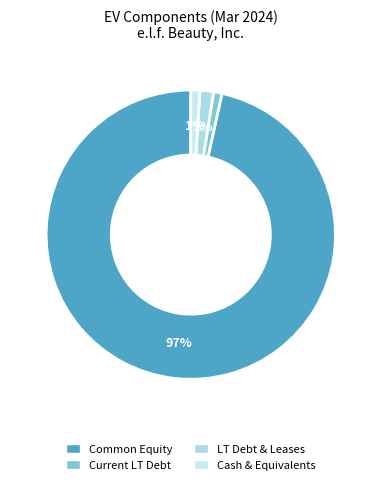

Count the number of slices in the pie.

4